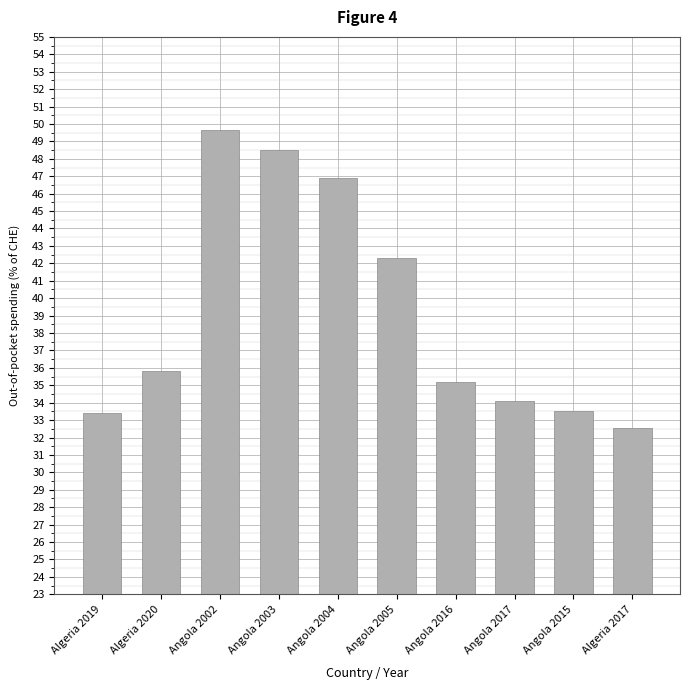

What is the ratio of the value at Angola 2016 to the value at Angola 2015?

1.1